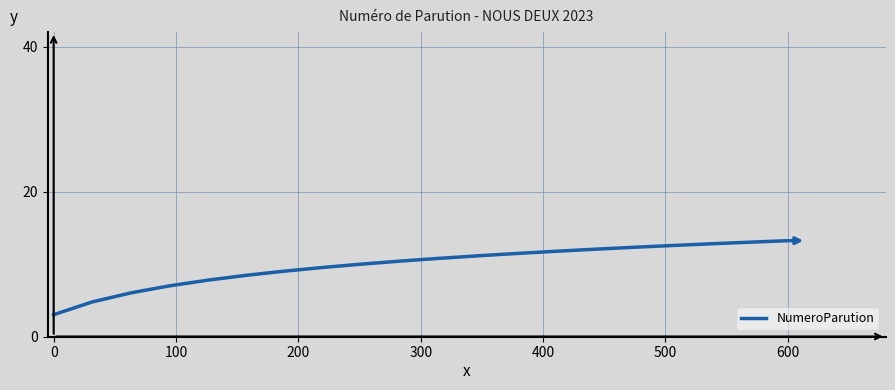

Is this an area chart (filled region under the line)?

No